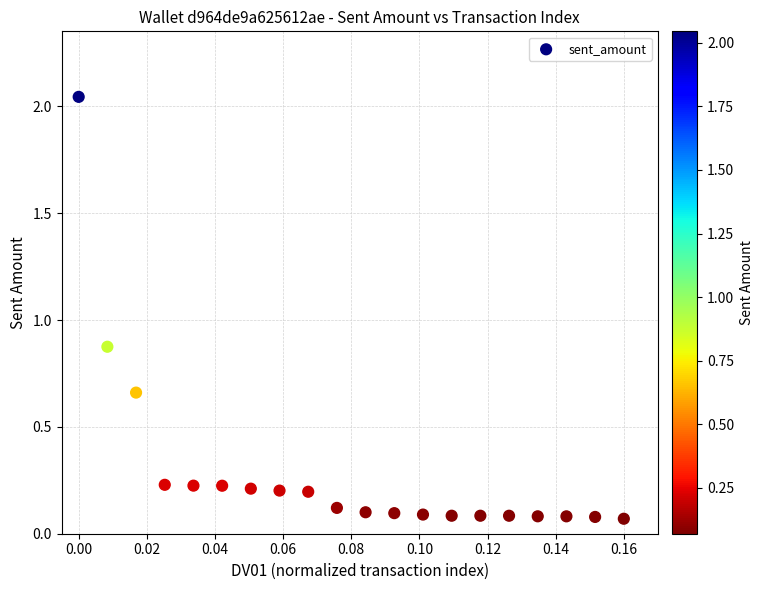

How many points are shown in the scatter plot?

20